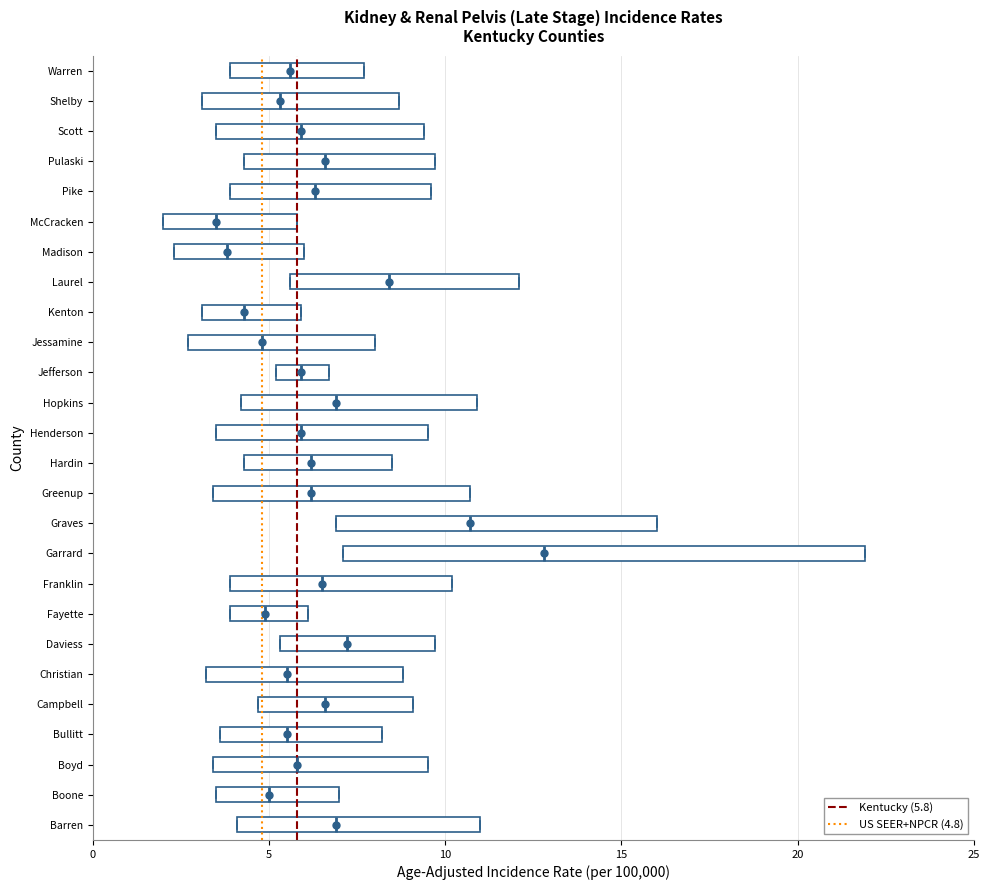

Reading bottom to top, read every box against the x-axis: the position of its median line, the range the box covers, and the ends of its whiskers. The values are not printed on the chart, so give them approximately, as read against the axis.

Barren: median 7.0, box 4.0 to 11.0, whiskers 4.0 to 11.0
Boone: median 5.0, box 3.5 to 7.0, whiskers 3.5 to 7.0
Boyd: median 6.0, box 3.5 to 9.5, whiskers 3.5 to 9.5
Bullitt: median 5.5, box 3.5 to 8.0, whiskers 3.5 to 8.0
Campbell: median 6.5, box 4.5 to 9.0, whiskers 4.5 to 9.0
Christian: median 5.5, box 3.0 to 9.0, whiskers 3.0 to 9.0
Daviess: median 7.0, box 5.5 to 9.5, whiskers 5.5 to 9.5
Fayette: median 5.0, box 4.0 to 6.0, whiskers 4.0 to 6.0
Franklin: median 6.5, box 4.0 to 10.0, whiskers 4.0 to 10.0
Garrard: median 13.0, box 7.0 to 22.0, whiskers 7.0 to 22.0
Graves: median 10.5, box 7.0 to 16.0, whiskers 7.0 to 16.0
Greenup: median 6.0, box 3.5 to 10.5, whiskers 3.5 to 10.5
Hardin: median 6.0, box 4.5 to 8.5, whiskers 4.5 to 8.5
Henderson: median 6.0, box 3.5 to 9.5, whiskers 3.5 to 9.5
Hopkins: median 7.0, box 4.0 to 11.0, whiskers 4.0 to 11.0
Jefferson: median 6.0, box 5.0 to 6.5, whiskers 5.0 to 6.5
Jessamine: median 5.0, box 2.5 to 8.0, whiskers 2.5 to 8.0
Kenton: median 4.5, box 3.0 to 6.0, whiskers 3.0 to 6.0
Laurel: median 8.5, box 5.5 to 12.0, whiskers 5.5 to 12.0
Madison: median 4.0, box 2.5 to 6.0, whiskers 2.5 to 6.0
McCracken: median 3.5, box 2.0 to 6.0, whiskers 2.0 to 6.0
Pike: median 6.5, box 4.0 to 9.5, whiskers 4.0 to 9.5
Pulaski: median 6.5, box 4.5 to 9.5, whiskers 4.5 to 9.5
Scott: median 6.0, box 3.5 to 9.5, whiskers 3.5 to 9.5
Shelby: median 5.5, box 3.0 to 8.5, whiskers 3.0 to 8.5
Warren: median 5.5, box 4.0 to 7.5, whiskers 4.0 to 7.5